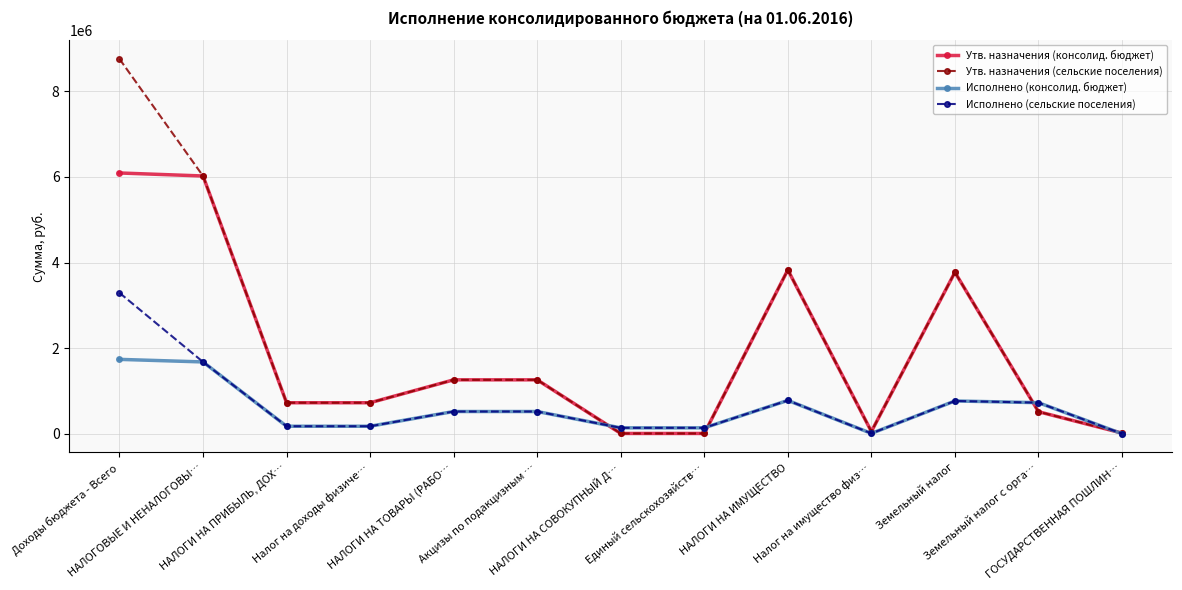

At how many categories does at least one series exceed 1024752?

6